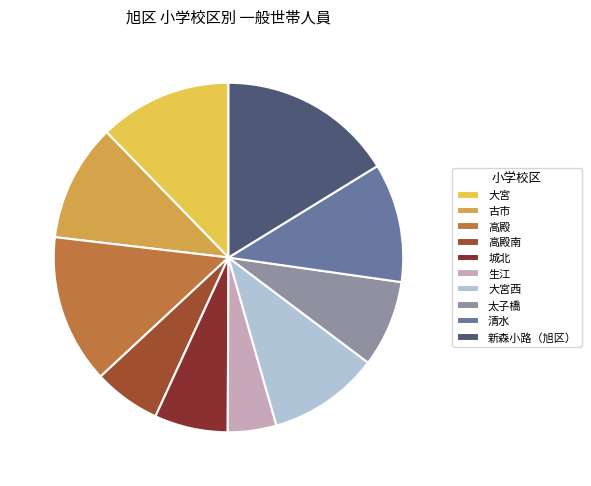

Combined, do 清水 and 生江 account for over 50%?

No